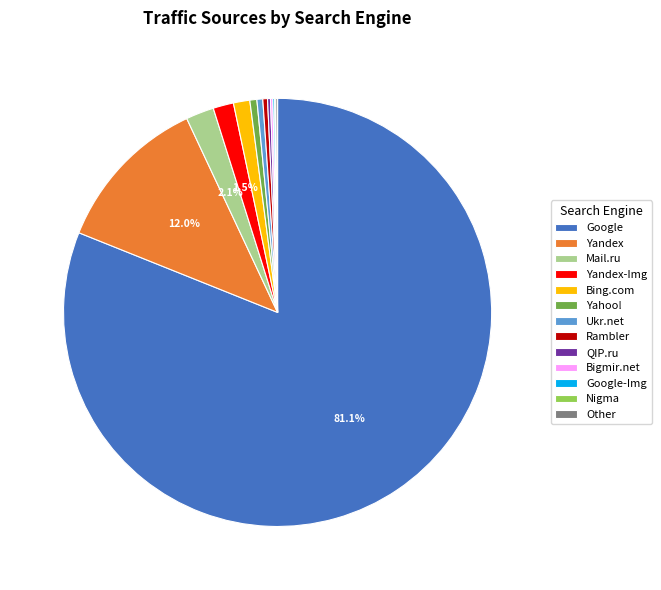

What is the majority slice?

Google